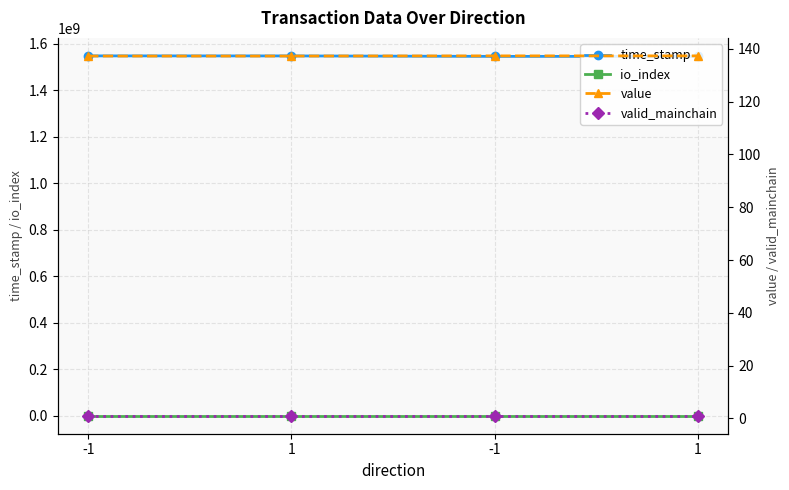

Reading right to left, extract all data points from this chart.

time_stamp: 1545195640.0	1545253048.0	1547232980.0	1547408231.0
io_index: 3.0	71.0	3.0	189.0
value: 137.4	137.4	137.3	137.3
valid_mainchain: 1.0	1.0	1.0	1.0